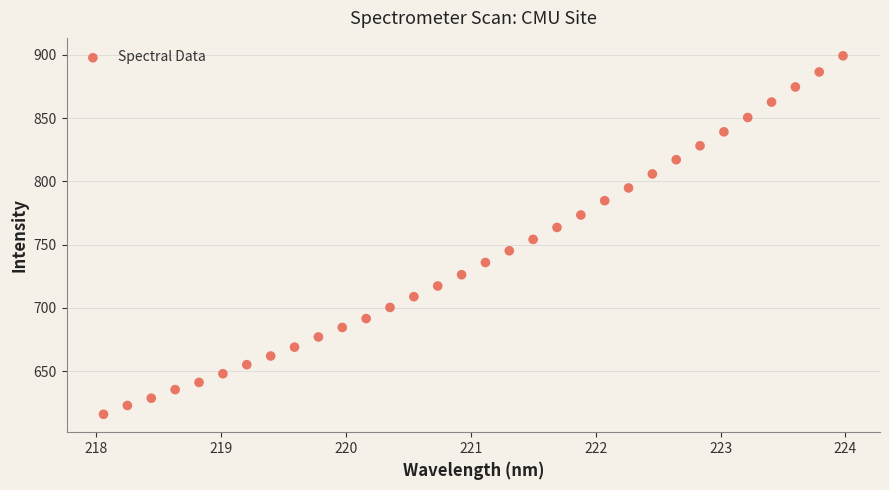

What is the range of X values (max minus min)?

5.9